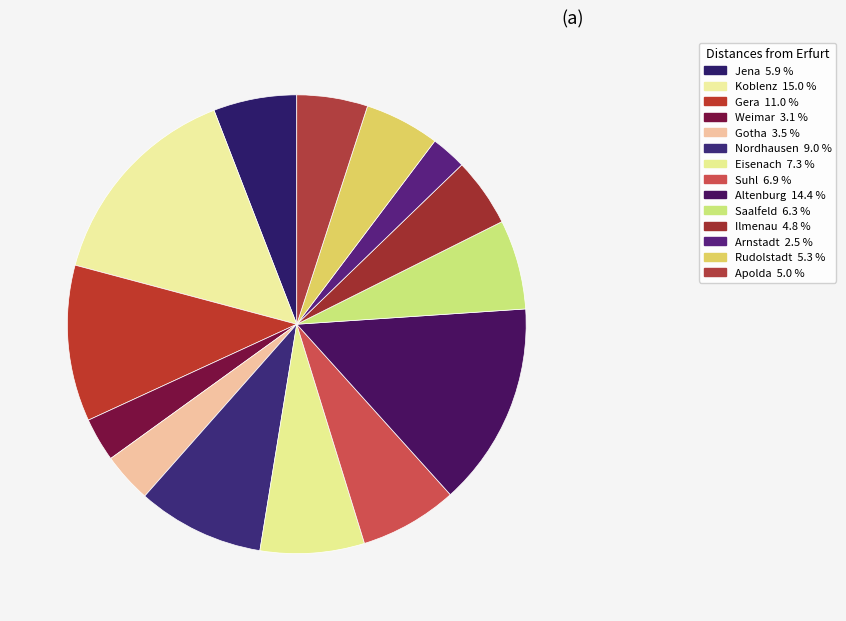

How many segments does this pie chart have?

14